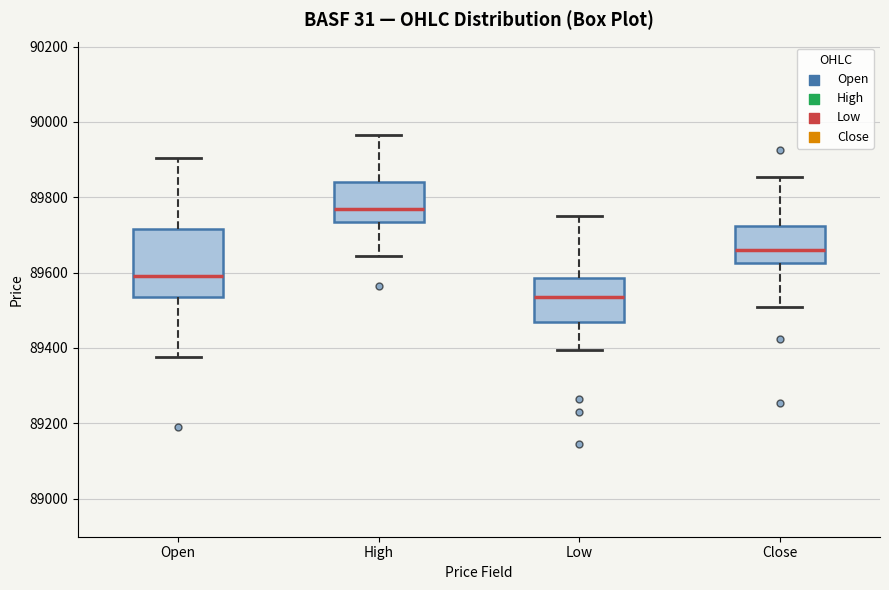

Which box is the tallest, from its lower edge to its upper edge?

Open